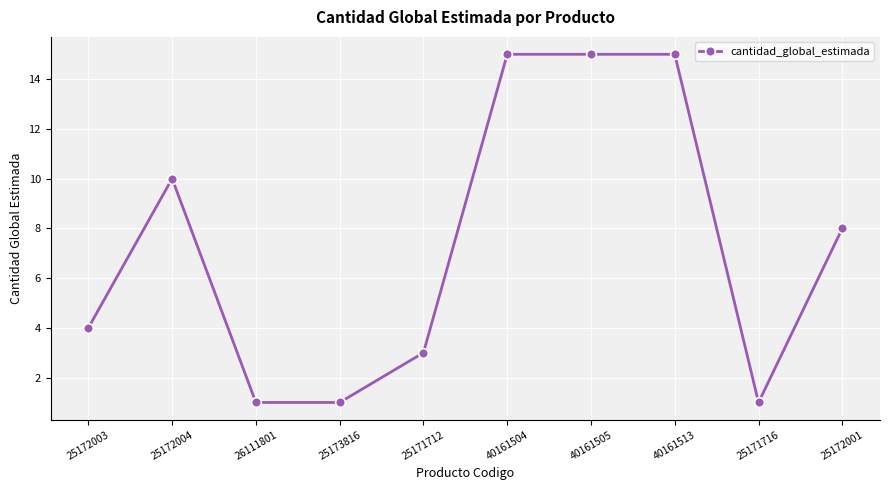

Count the number of categories in the chart.

10